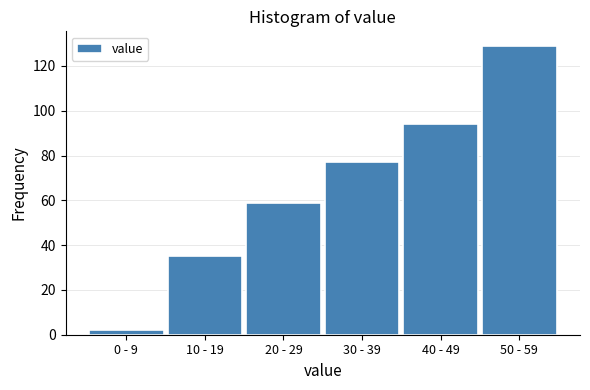

Reading left to right, what are all the values shown in this chart?

0 - 9=2	10 - 19=35	20 - 29=59	30 - 39=77	40 - 49=94	50 - 59=129